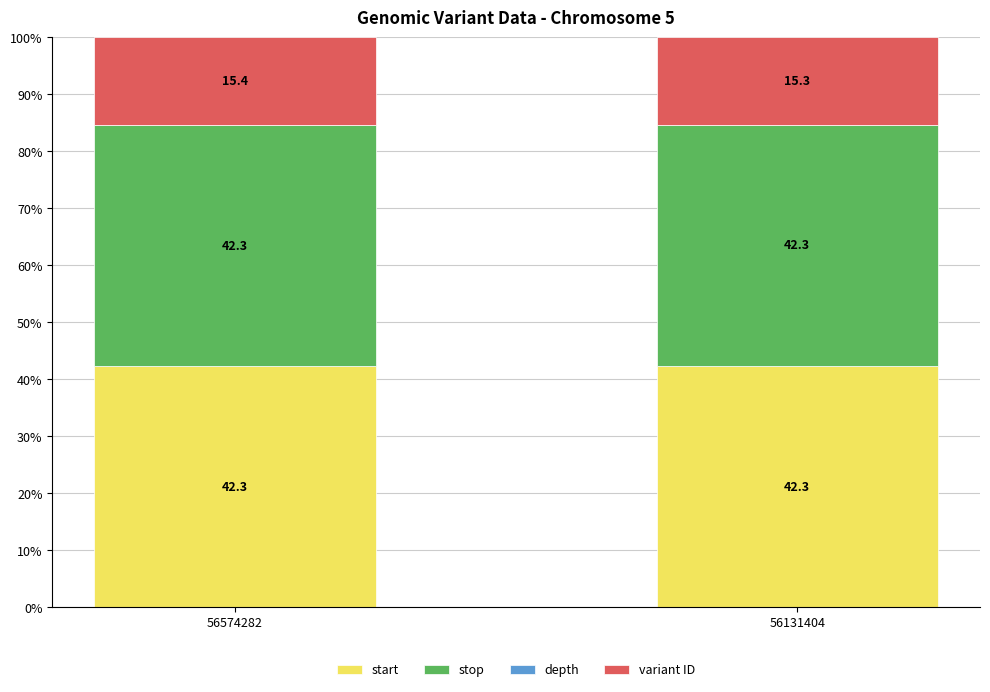

What is the total value across all series at 56574282?

100.0